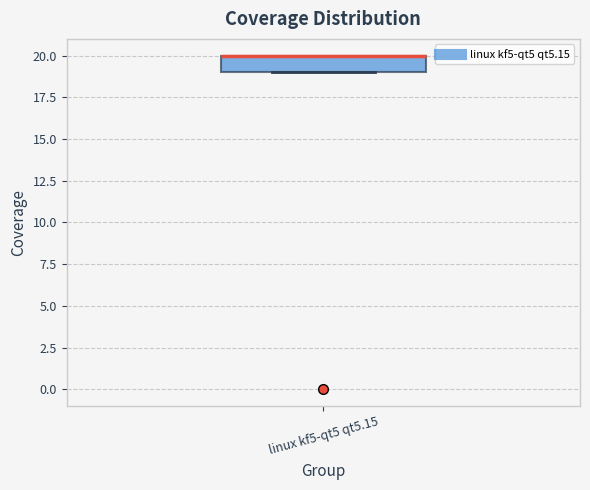

Read this box plot against the y-axis: the position of the median line, the range covered by the box, and the ends of both whiskers. The values are not printed on the chart, so give them approximately, as read against the axis.

median 20 (drawn on the box's upper edge), box 19 to 20, whiskers 19 to 20